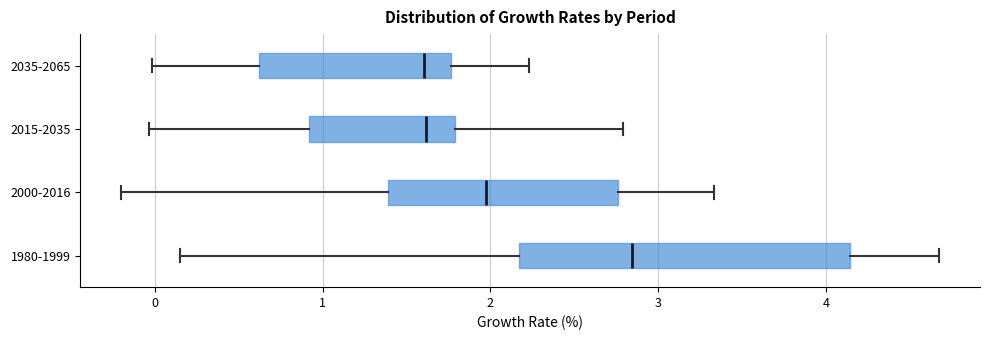

Which box is the widest, from its left edge to its right edge?

1980-1999